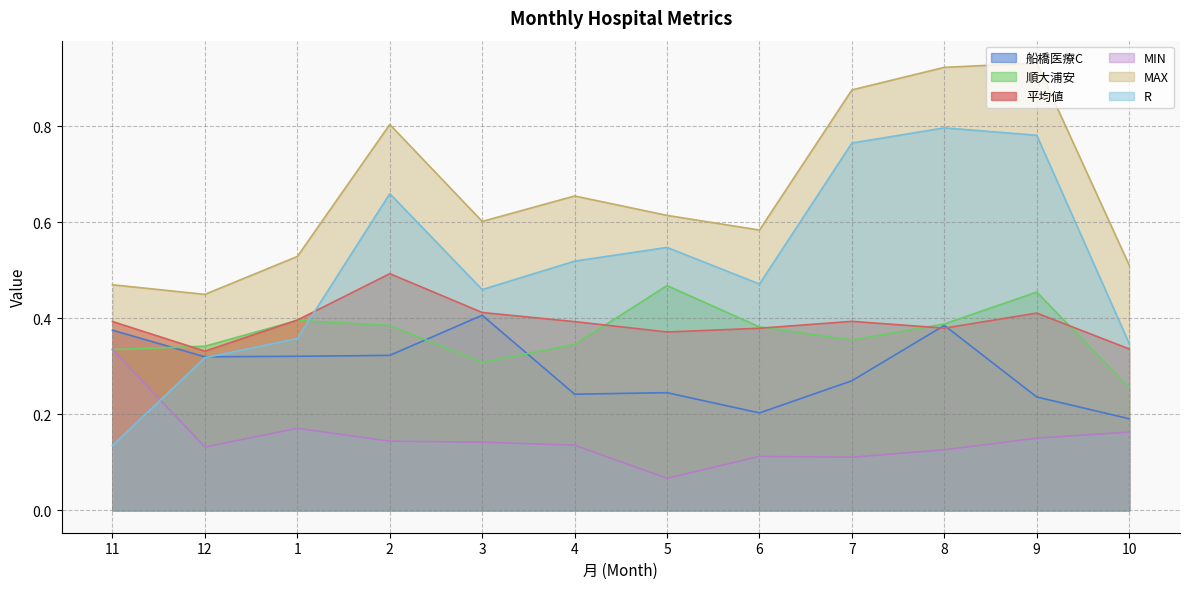

Does the chart have visible grid lines?

Yes